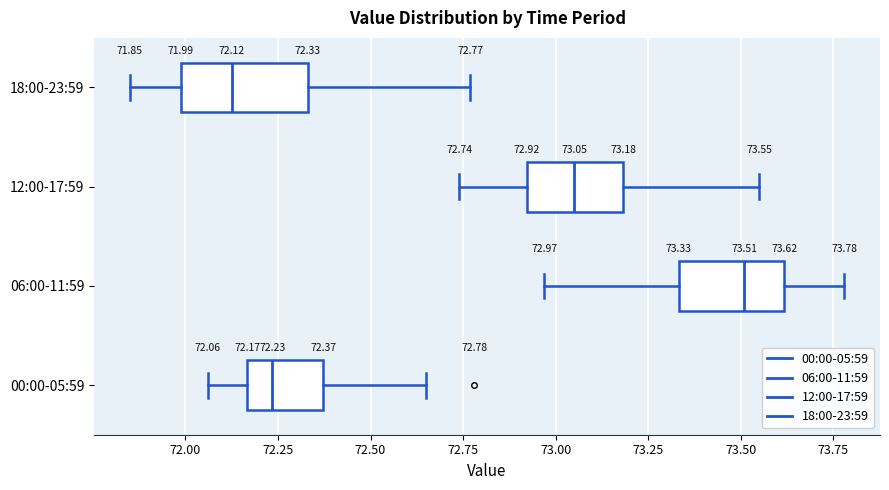

Which box has the furthest to the left median line?

18:00-23:59